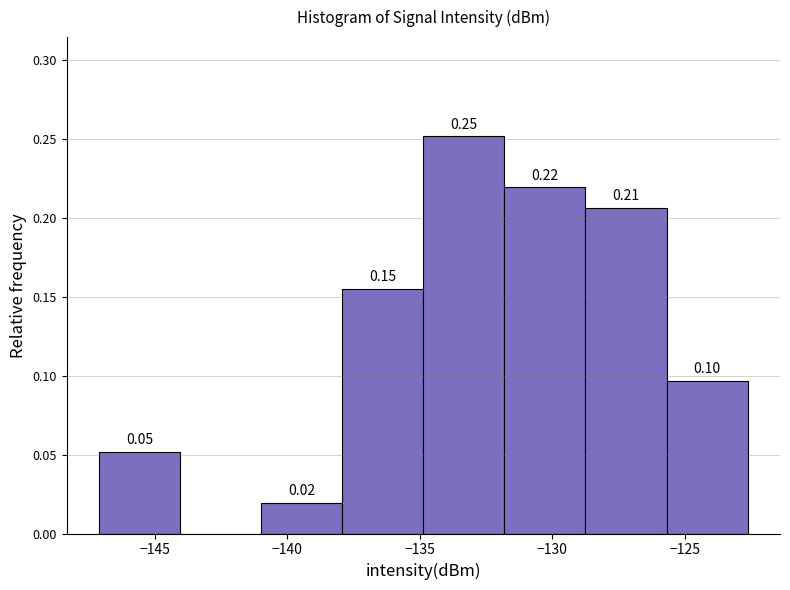

Which range on the x-axis has the tallest bar?

-135.0 to -132.0